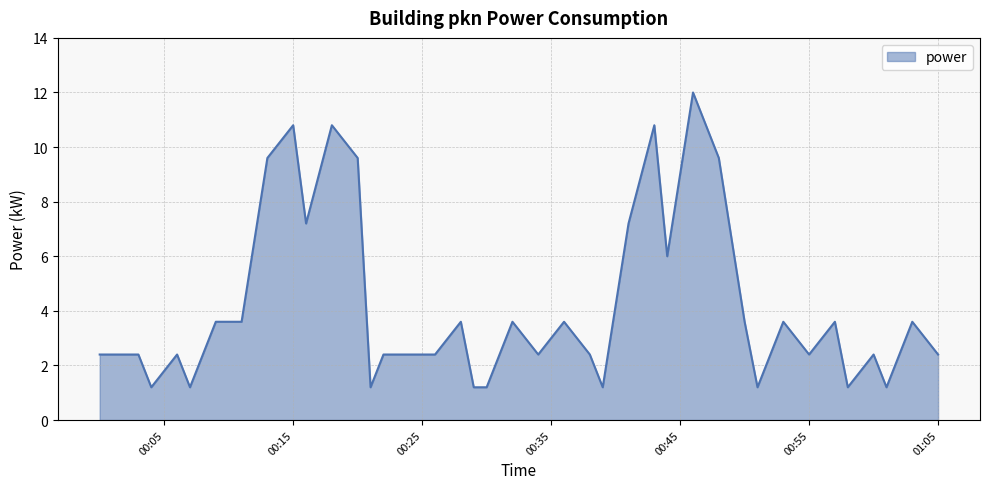

What is the maximum value shown in the chart?

12.0